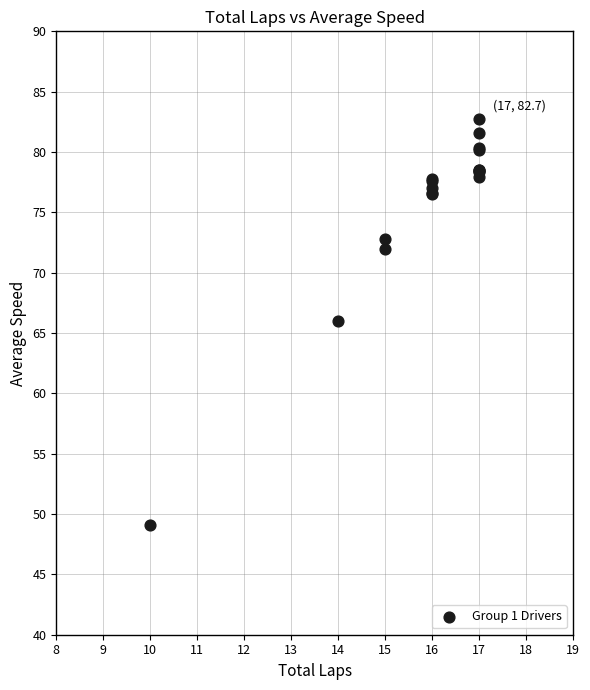

What Y value in the scatter plot is closest to 65?

66.0